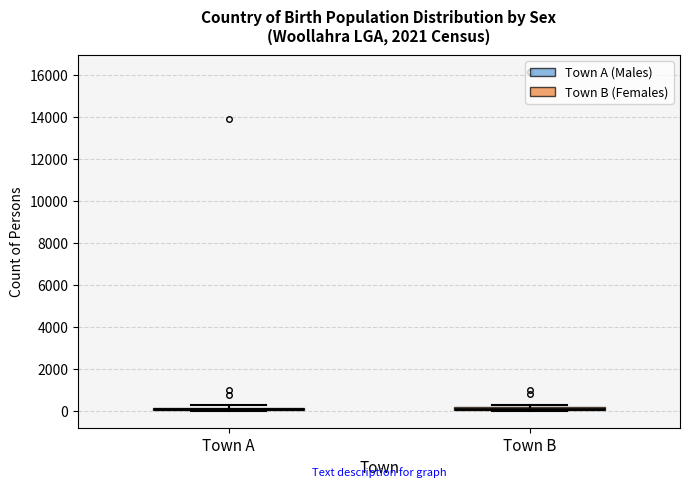

Where is the lower edge of the box for Town A on the y-axis? The values are not printed on the chart, so give them approximately, as read against the axis.

0